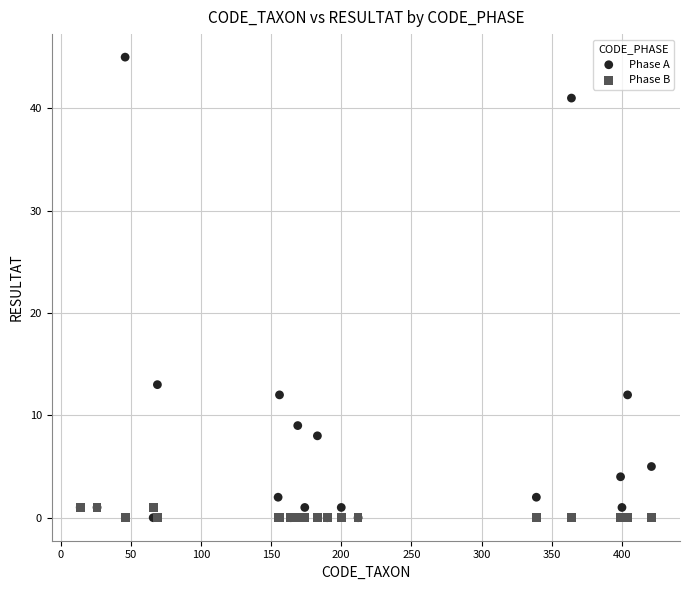

In the Phase A series, what Y value is closest to 22?

13